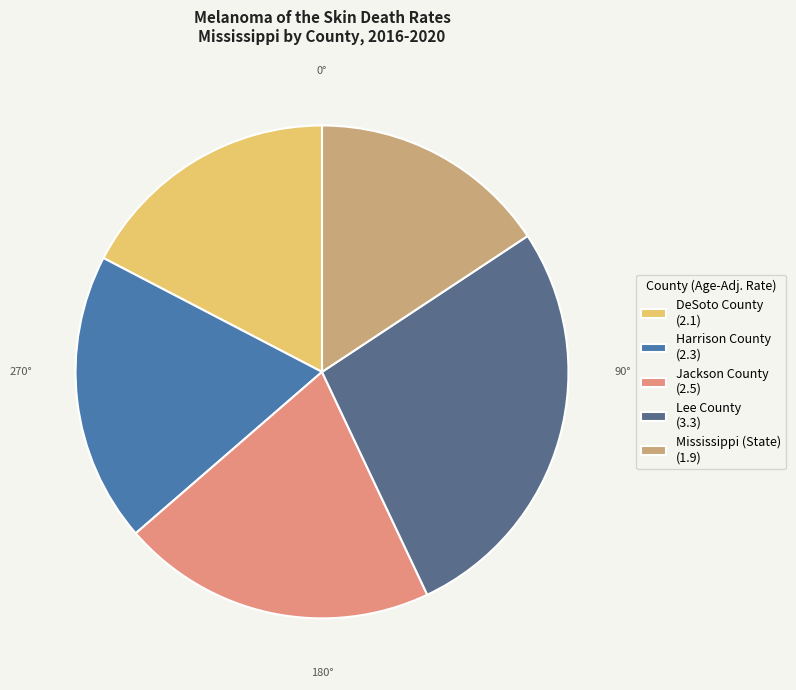

Rank the categories by value from highest to lowest.

Lee County, Jackson County, Harrison County, DeSoto County, Mississippi (State)